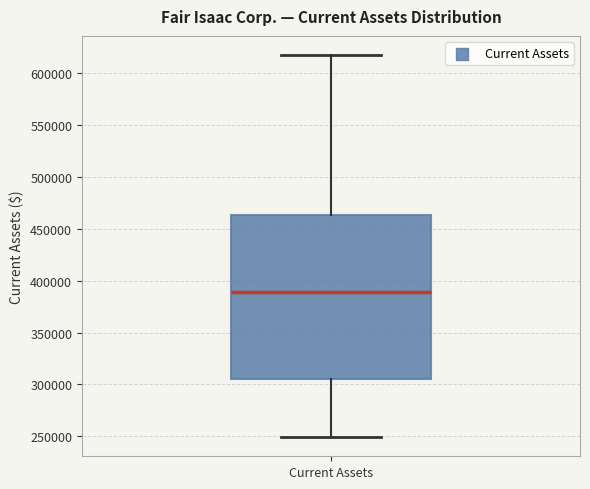

Where is the upper edge of the box for Current Assets on the y-axis? The values are not printed on the chart, so give them approximately, as read against the axis.

465000